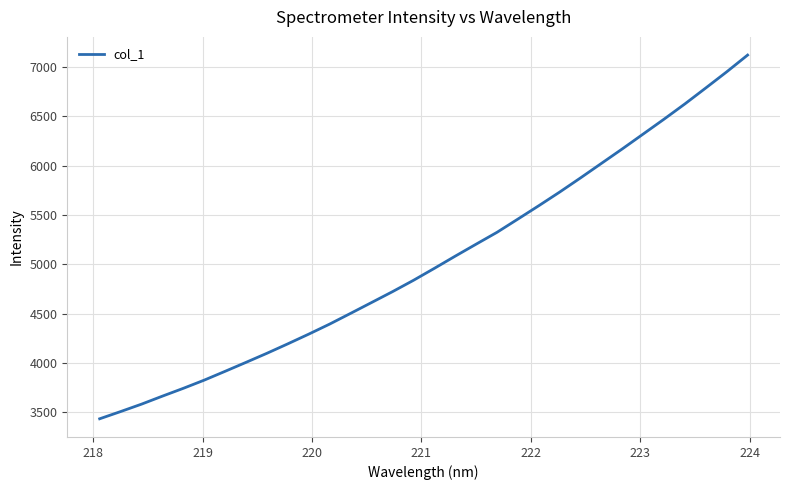

Reading left to right, what are all the values shown in this chart?

3434.4	3507.5	3582.7	3664.0	3743.2	3826.3	3915.9	4006.7	4098.7	4194.6	4292.9	4394.7	4503.2	4612.7	4722.6	4837.2	4958.6	5082.3	5203.7	5323.9	5458.2	5593.5	5731.9	5875.7	6022.7	6169.6	6320.2	6471.0	6625.9	6787.2	6950.4	7120.1